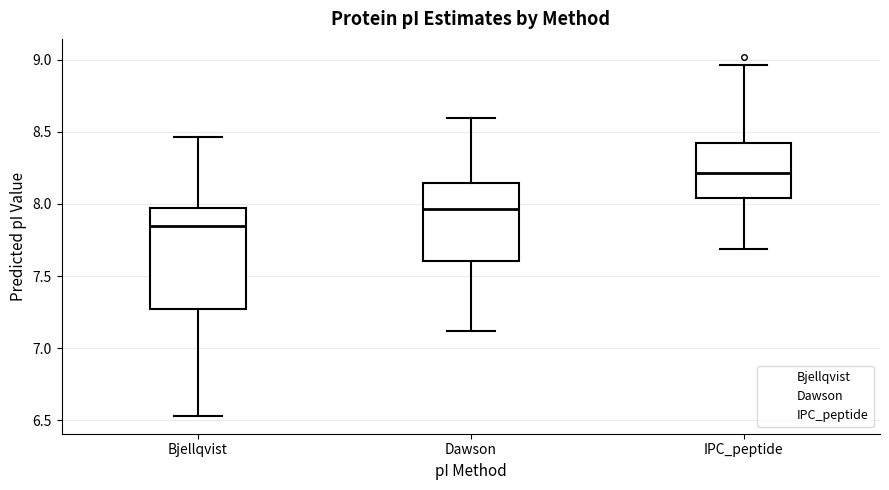

Which box's median line is the highest?

IPC_peptide